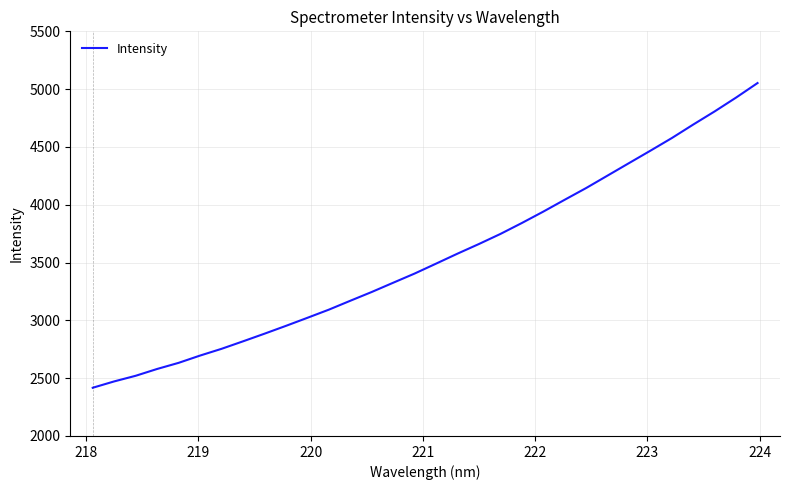

How many lines are shown in the chart?

1